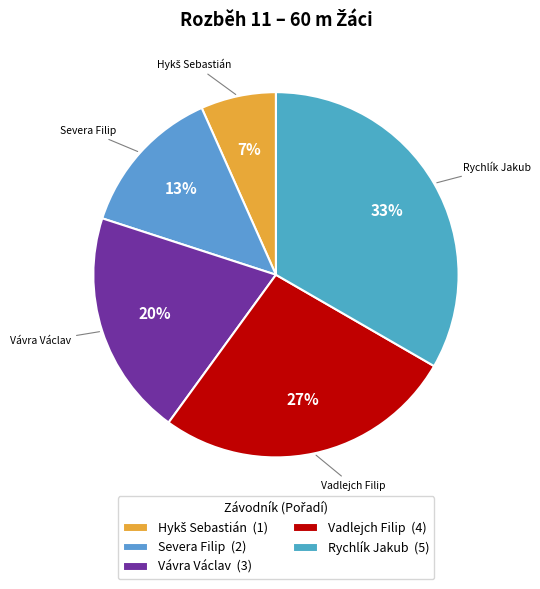

Count the number of slices in the pie.

5